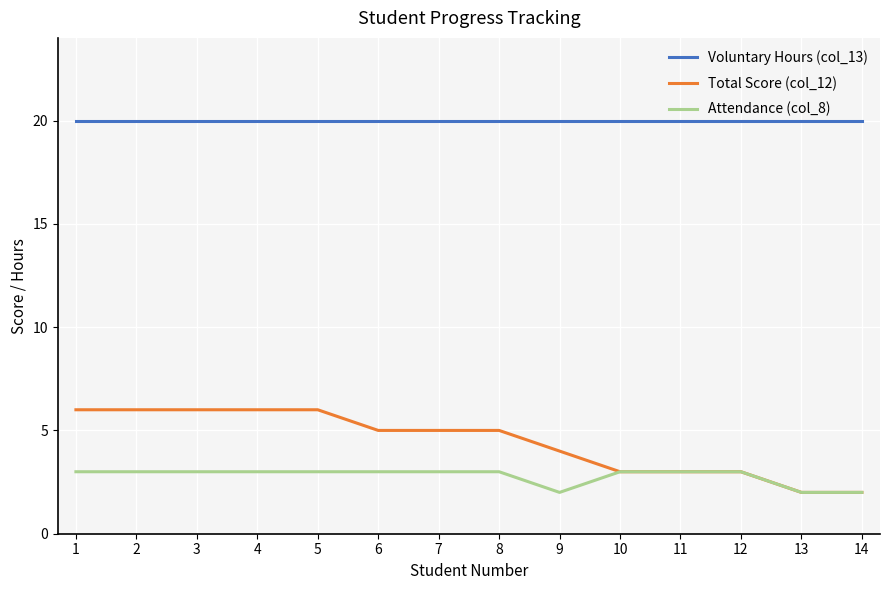

What value does the Attendance (col_8) series have at 11?

3